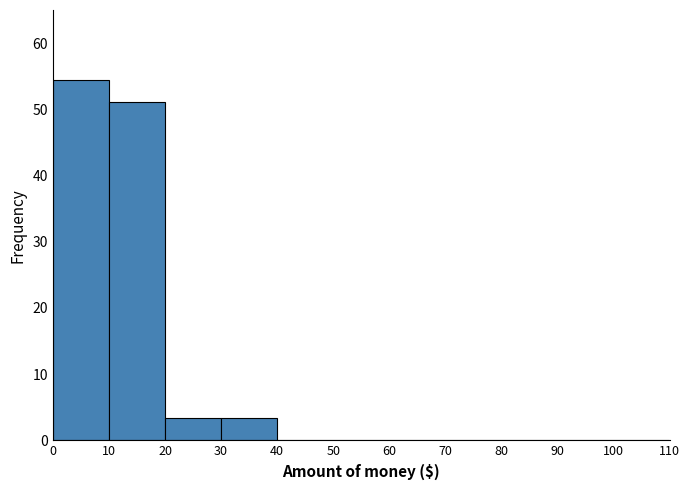

What is the height of the bar covering 0 to 10 on the x-axis? The values are not printed on the chart, so give them approximately, as read against the axis.

54